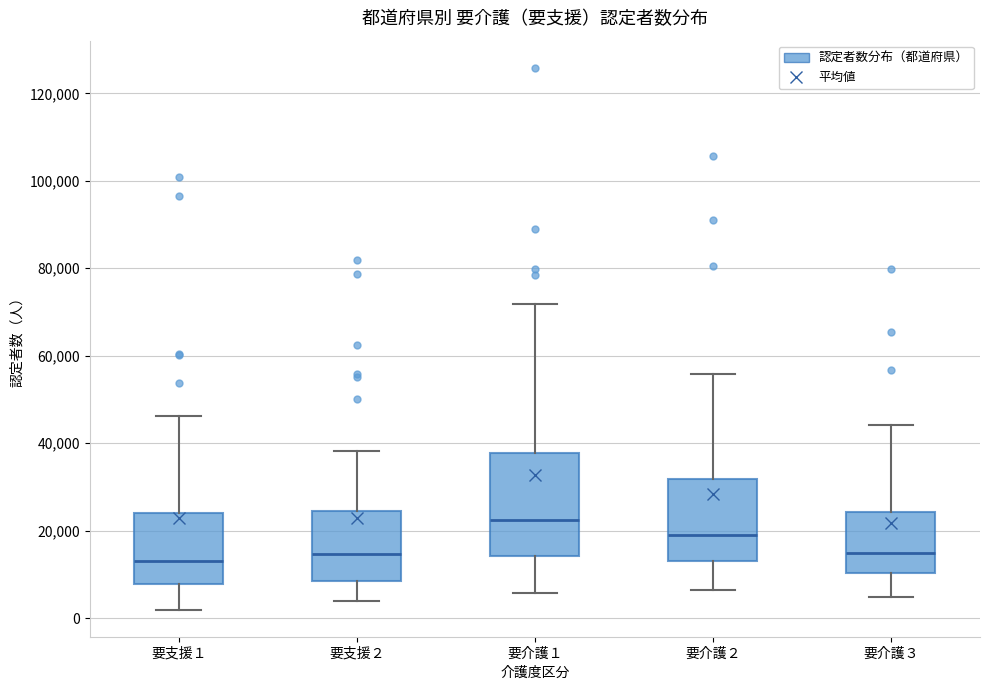

Reading left to right, transcribe this box plot: for each box, give where its median line is, the range the box spans, and where its two whiskers end, as read against the y-axis. The values are not printed on the chart, so give them approximately, as read against the axis.

要支援１: median 12000, box 8000 to 24000, whiskers 2000 to 46000
要支援２: median 14000, box 8000 to 24000, whiskers 4000 to 38000
要介護１: median 22000, box 14000 to 38000, whiskers 6000 to 72000
要介護２: median 18000, box 14000 to 32000, whiskers 6000 to 56000
要介護３: median 14000, box 10000 to 24000, whiskers 4000 to 44000